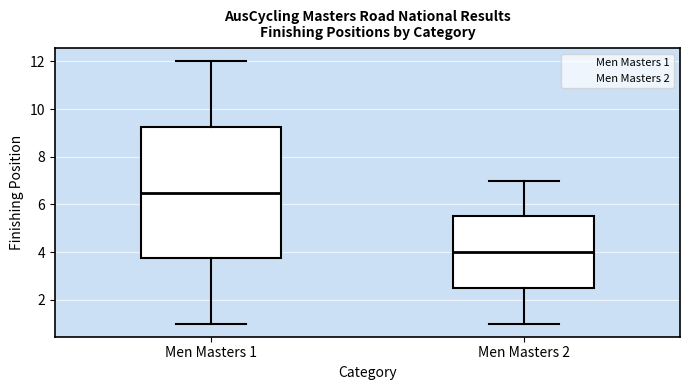

Comparing the boxes themselves (not the whiskers), which one is the tallest?

Men Masters 1